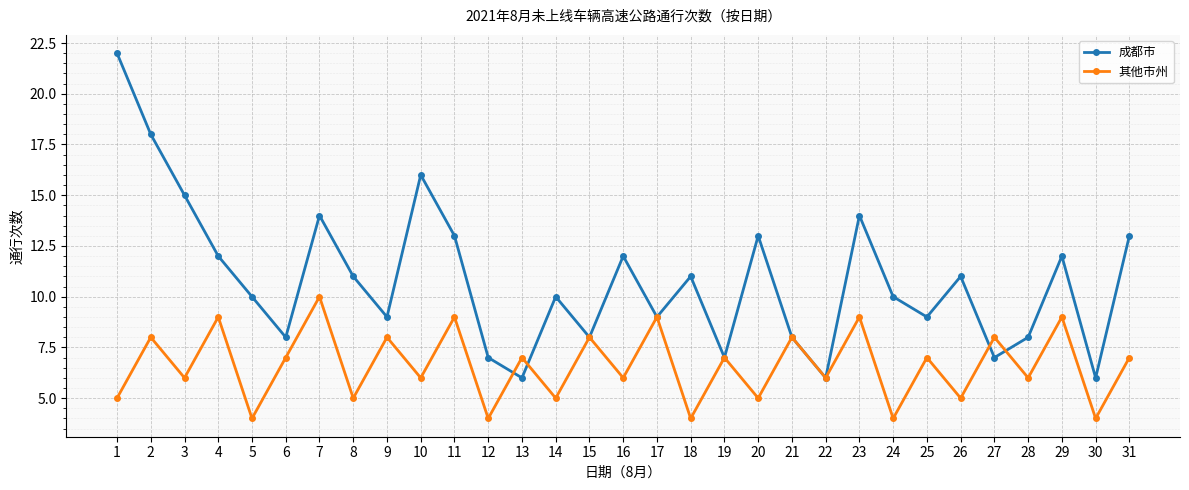

Does the chart have visible grid lines?

Yes